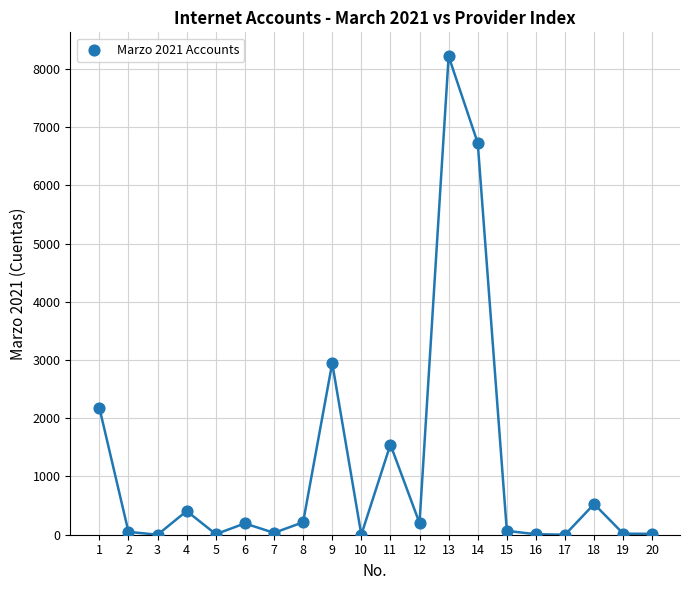

What is the range of Y values (max minus min)?

8216